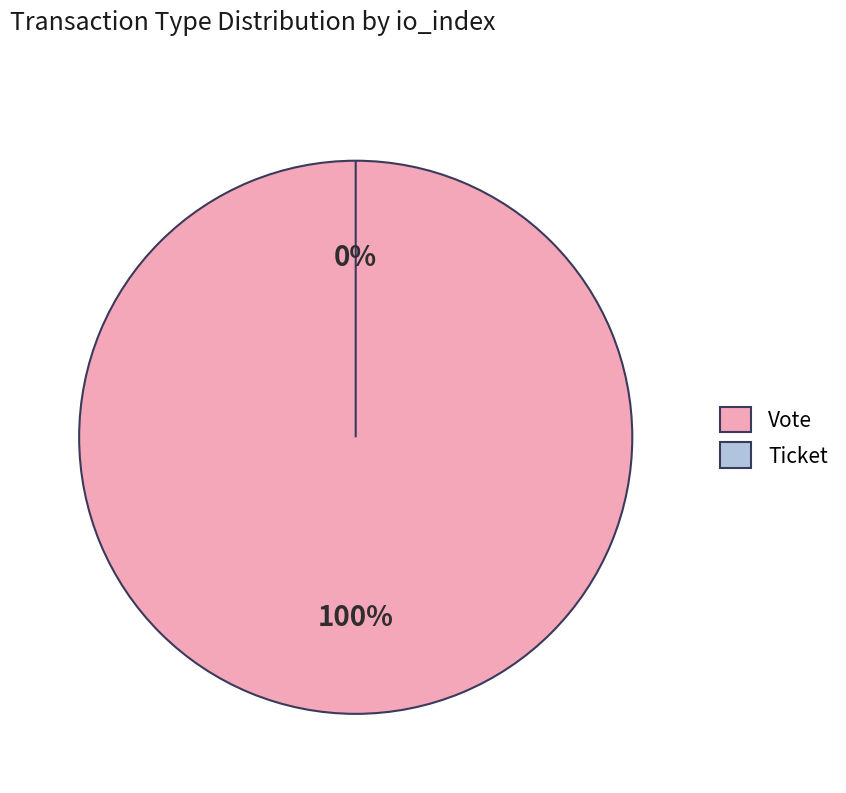

Which category has the smallest portion of the pie?

Ticket